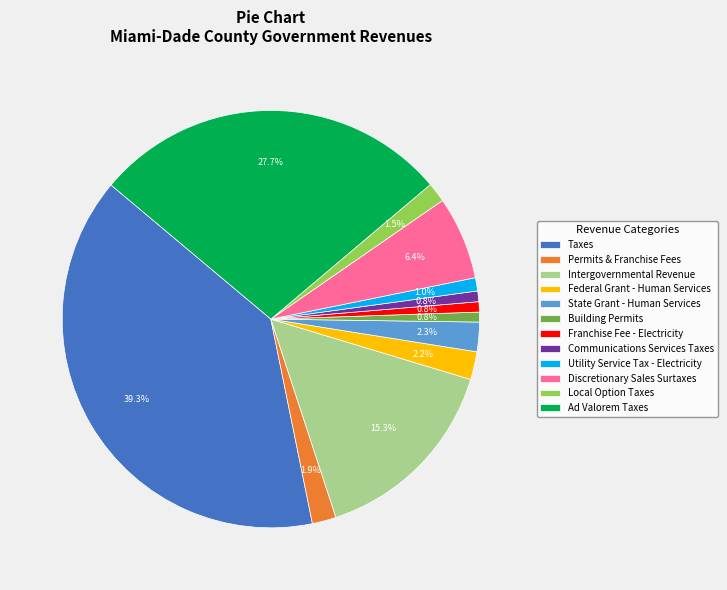

To the nearest percent, what is the difference between the Intergovernmental Revenue and Ad Valorem Taxes slice percentages?

12%